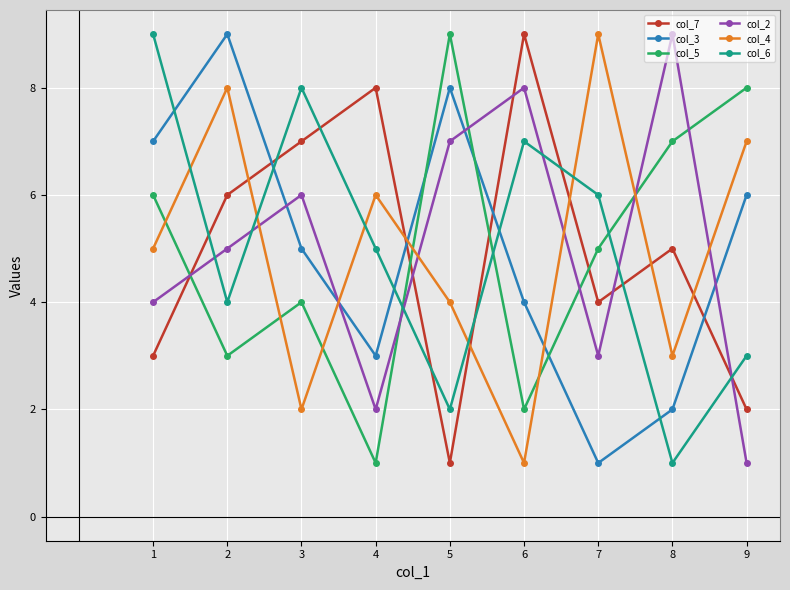

Between which two adjacent categories do col_5 and col_3 first intersect?

4 and 5